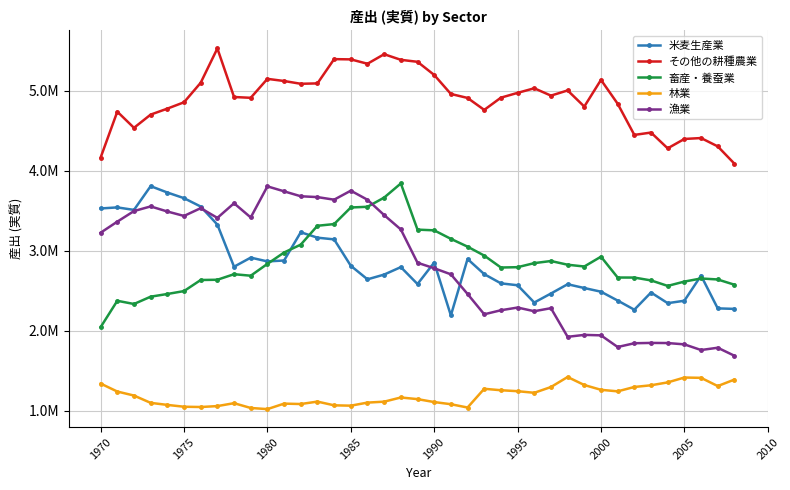

At which label does 林業 first exceed 1166548?

1970